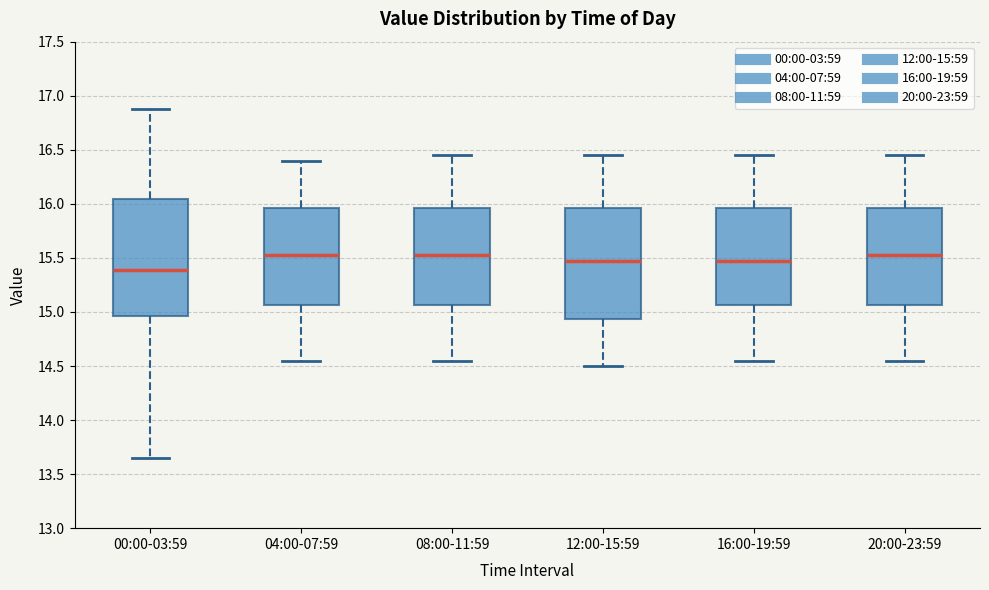

Reading left to right, read every box against the y-axis: the position of its median line, the range the box covers, and the ends of its whiskers. The values are not printed on the chart, so give them approximately, as read against the axis.

00:00-03:59: median 15.40, box 14.95 to 16.05, whiskers 13.65 to 16.90
04:00-07:59: median 15.55, box 15.05 to 15.95, whiskers 14.55 to 16.40
08:00-11:59: median 15.55, box 15.05 to 15.95, whiskers 14.55 to 16.45
12:00-15:59: median 15.50, box 14.95 to 15.95, whiskers 14.50 to 16.45
16:00-19:59: median 15.50, box 15.05 to 15.95, whiskers 14.55 to 16.45
20:00-23:59: median 15.55, box 15.05 to 15.95, whiskers 14.55 to 16.45